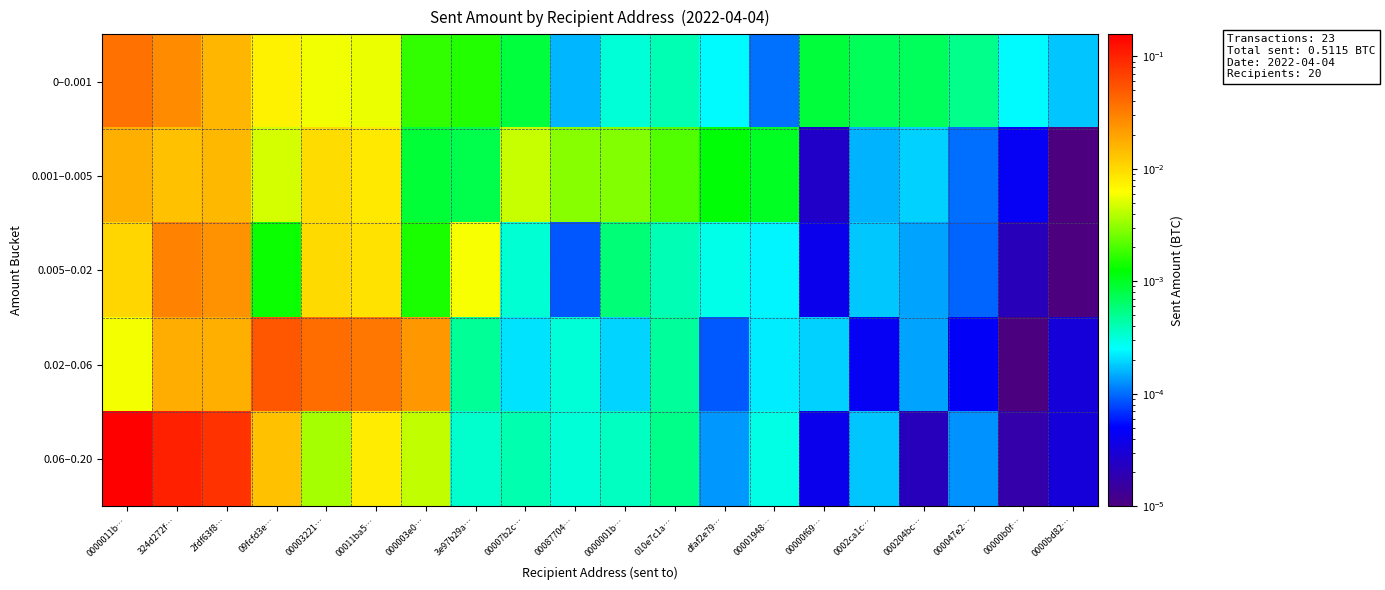

At which category is the sum across all series the highest?

0000011b…